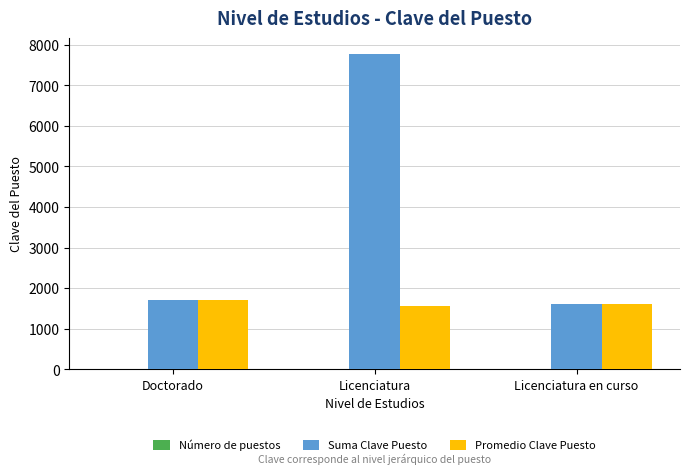

Which series has the largest total across all categories?

Suma Clave Puesto